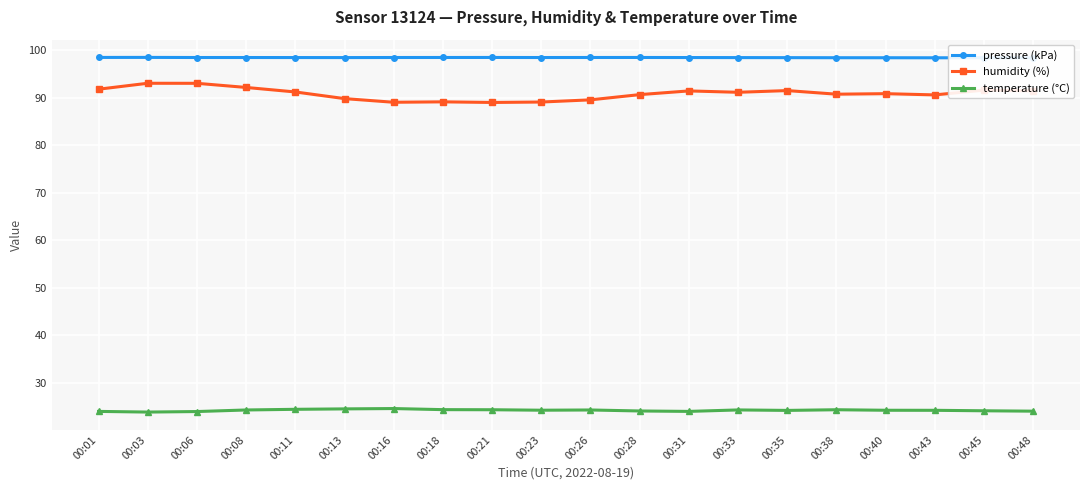

At how many categories does at least one series exceed 49?

20